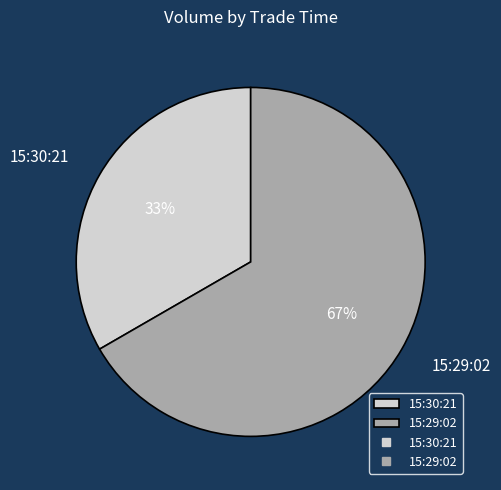

Combined, do 15:30:21 and 15:29:02 account for over 50%?

Yes